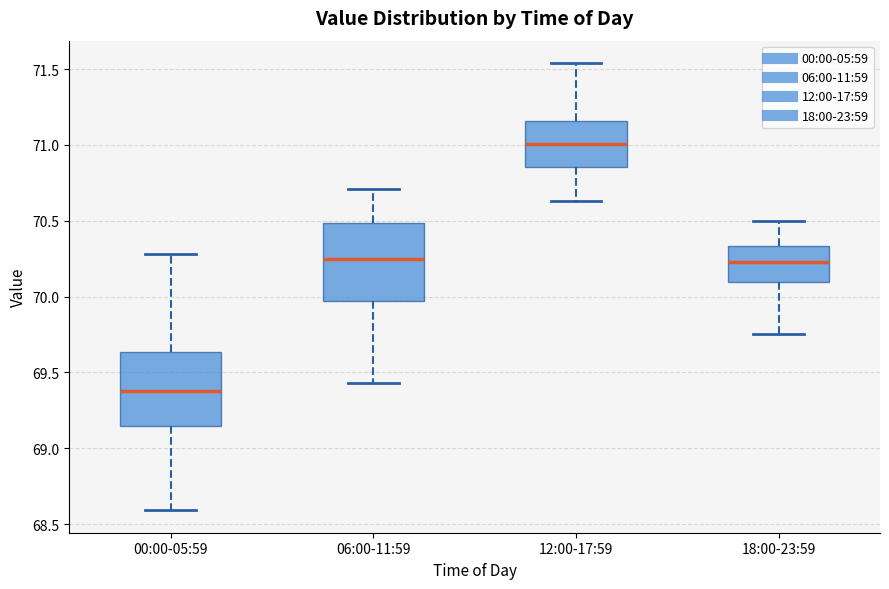

Where does the lower whisker of the box for 12:00-17:59 end on the y-axis? The values are not printed on the chart, so give them approximately, as read against the axis.

70.65